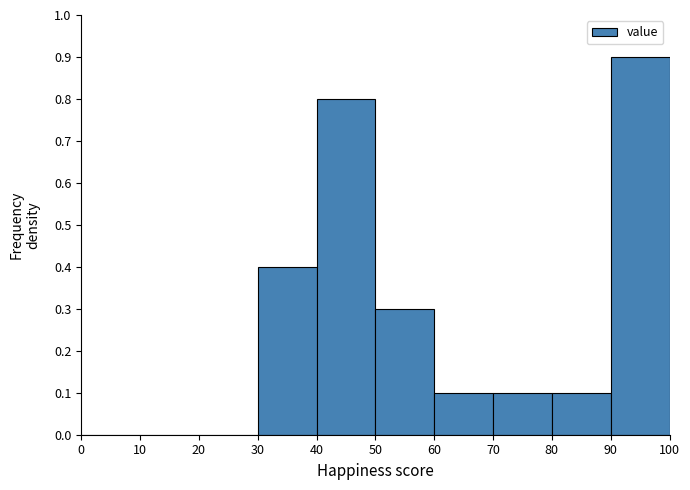

Reading left to right, transcribe this chart: for each bar, give the range it covers on the x-axis and its height. The values are not printed on the chart, so give them approximately, as read against the axis.

0 to 10: 0
10 to 20: 0
20 to 30: 0
30 to 40: 0.4
40 to 50: 0.8
50 to 60: 0.3
60 to 70: 0.1
70 to 80: 0.1
80 to 90: 0.1
90 to 100: 0.9